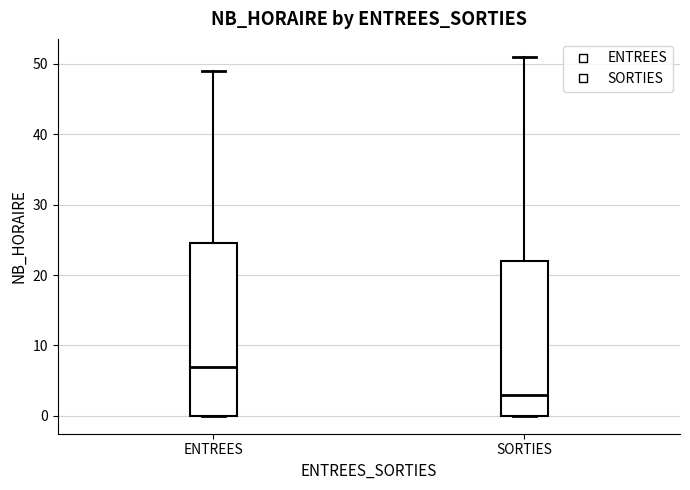

Where does the median line of the box for ENTREES sit on the y-axis? The values are not printed on the chart, so give them approximately, as read against the axis.

7